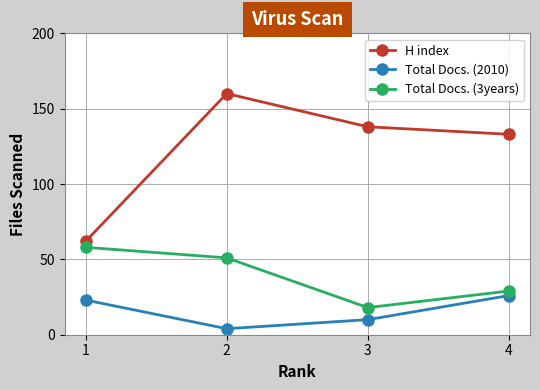

What is the greatest value displayed?

160